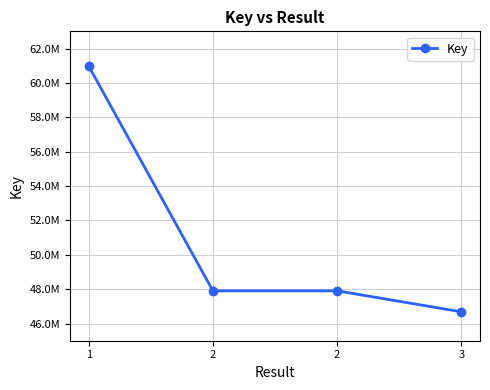

What is the maximum value shown in the chart?

60980586